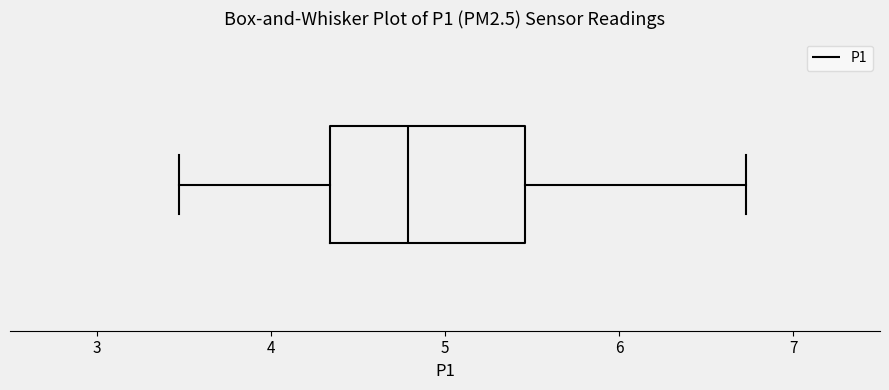

Transcribe this box plot: give where the median line is, the range the box spans, and where the two whiskers end, as read against the x-axis. The values are not printed on the chart, so give them approximately, as read against the axis.

median 4.8, box 4.3 to 5.5, whiskers 3.5 to 6.7